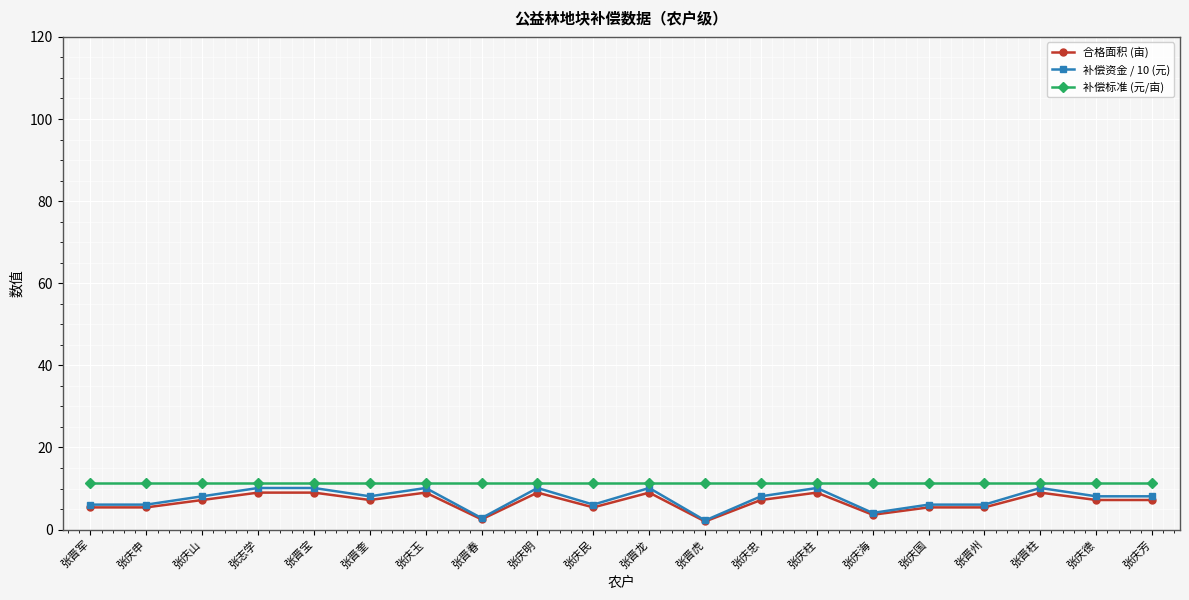

True or false: 合格面积 (亩) has a value of 7.2 at 张庆山.

True